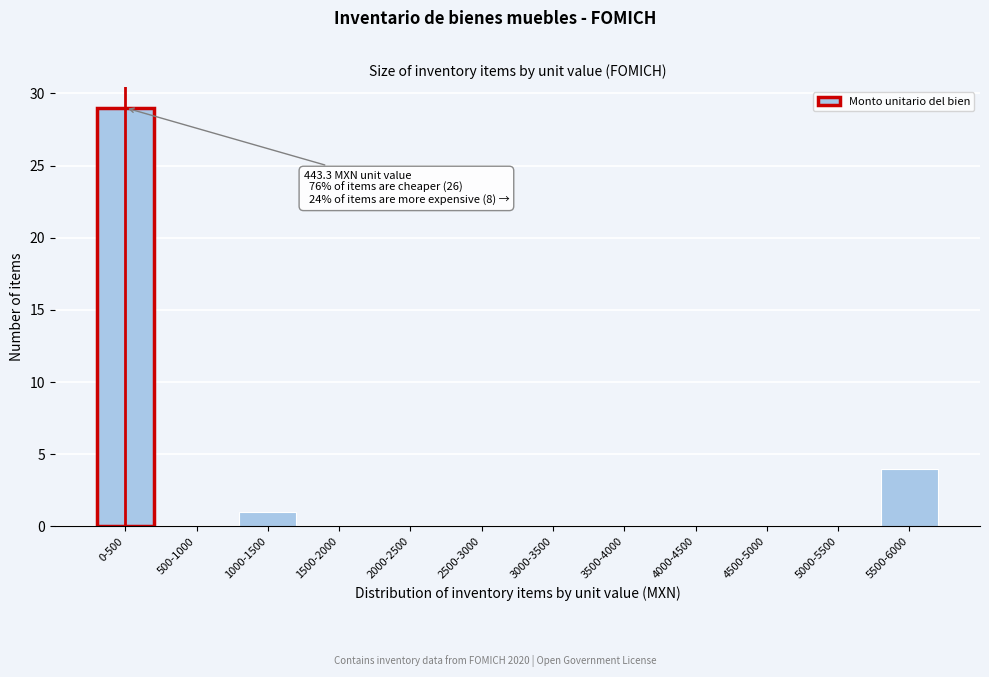

Reading left to right, extract all data points from this chart.

0-500=29	500-1000=0	1000-1500=1	1500-2000=0	2000-2500=0	2500-3000=0	3000-3500=0	3500-4000=0	4000-4500=0	4500-5000=0	5000-5500=0	5500-6000=4